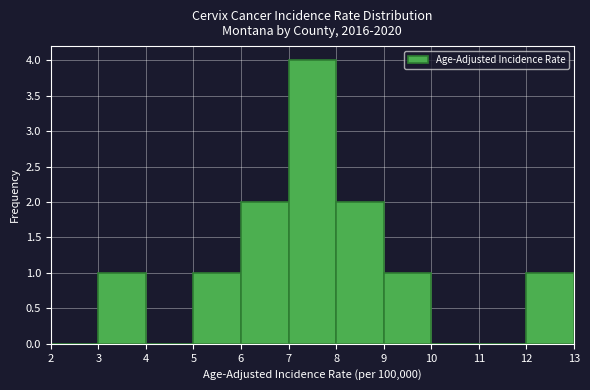

Reading left to right, transcribe this chart: for each bar, give the range it covers on the x-axis and its height. The values are not printed on the chart, so give them approximately, as read against the axis.

2 to 3: 0
3 to 4: 1
4 to 5: 0
5 to 6: 1
6 to 7: 2
7 to 8: 4
8 to 9: 2
9 to 10: 1
10 to 11: 0
11 to 12: 0
12 to 13: 1